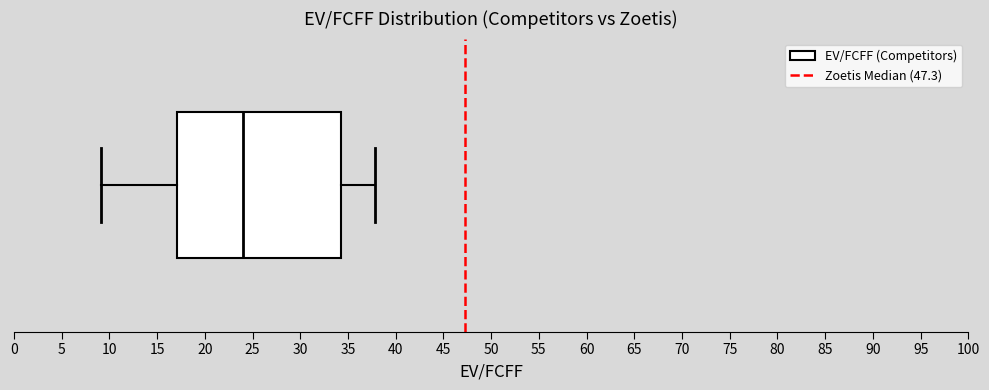

Read this box plot against the x-axis: the position of the median line, the range covered by the box, and the ends of both whiskers. The values are not printed on the chart, so give them approximately, as read against the axis.

median 24.0, box 17.0 to 34.5, whiskers 9.0 to 38.0